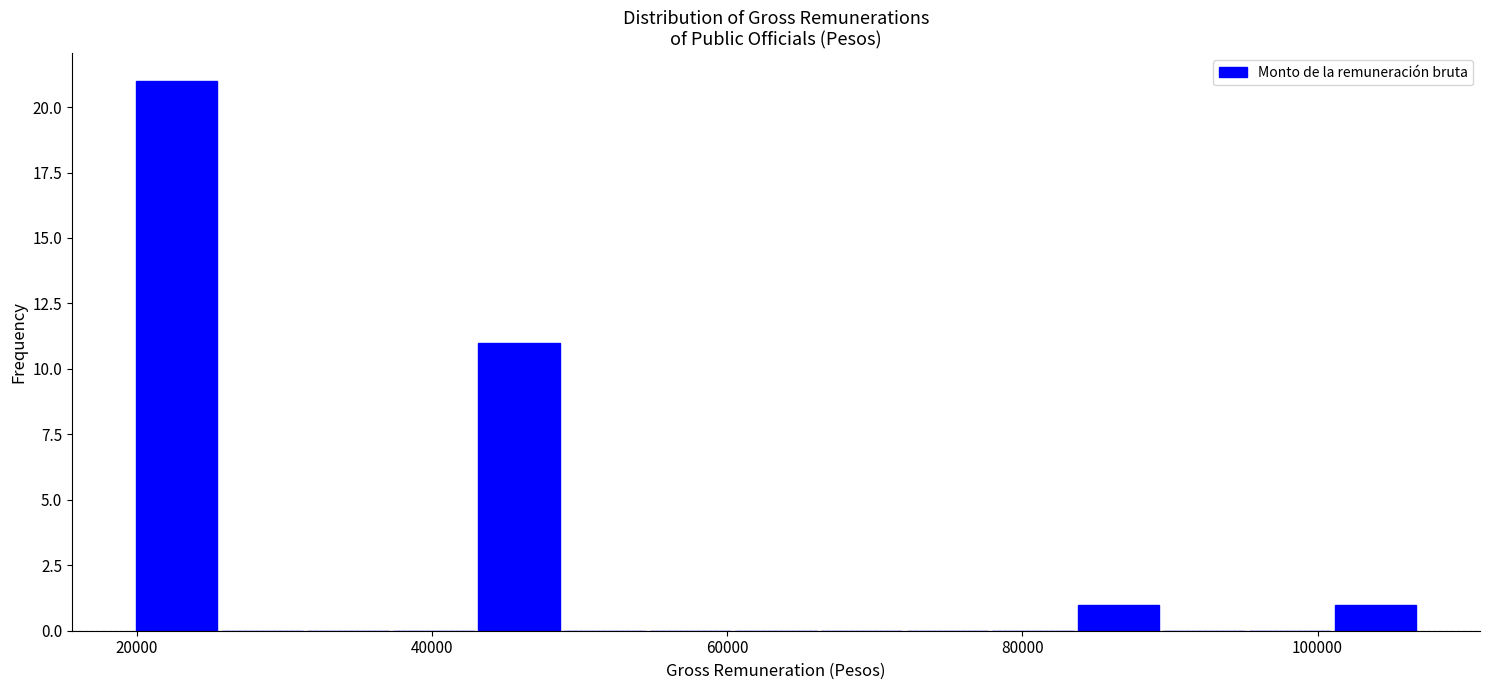

Read against the x-axis, roughly where is the centre of the tallest bar?

22000